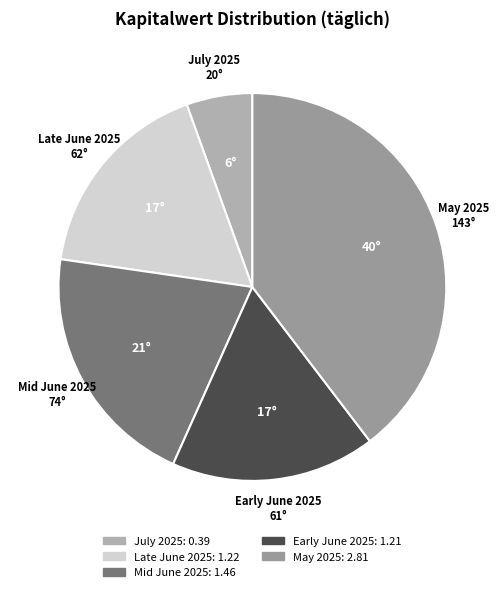

Is the sum of May 2025 and Early June 2025 greater than half?

Yes